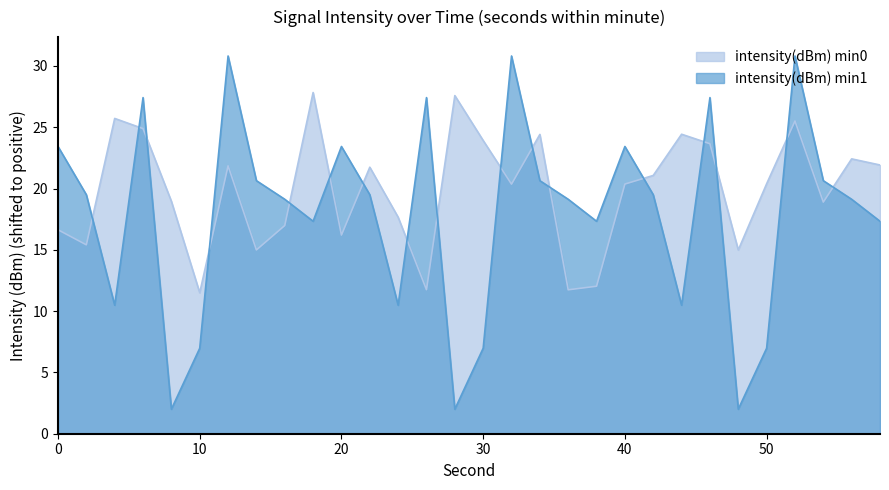

List the labels in order of intensity(dBm) min1 value, largest first.

12, 32, 52, 6, 26, 46, 0, 20, 40, 14, 34, 54, 2, 22, 42, 16, 36, 56, 18, 38, 58, 4, 24, 44, 10, 30, 50, 8, 28, 48